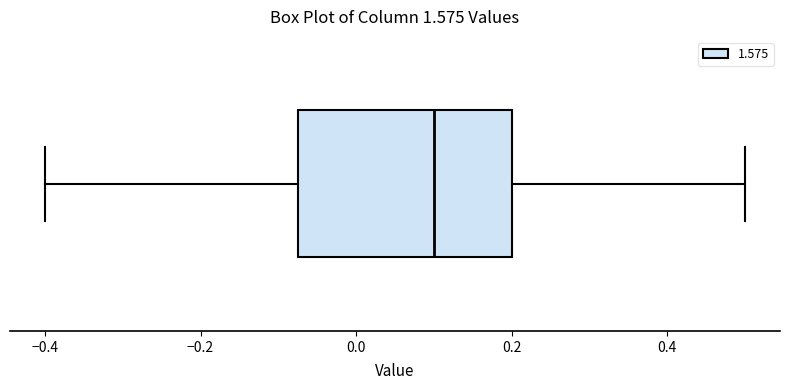

Read this box plot against the x-axis: the position of the median line, the range covered by the box, and the ends of both whiskers. The values are not printed on the chart, so give them approximately, as read against the axis.

median 0.10, box -0.08 to 0.20, whiskers -0.40 to 0.50